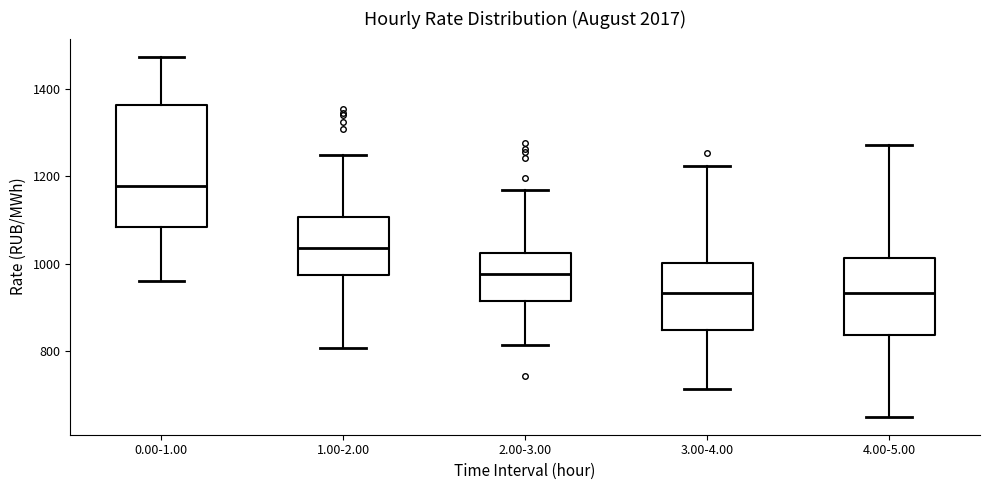

Where is the upper edge of the box for 3.00-4.00 on the y-axis? The values are not printed on the chart, so give them approximately, as read against the axis.

1000